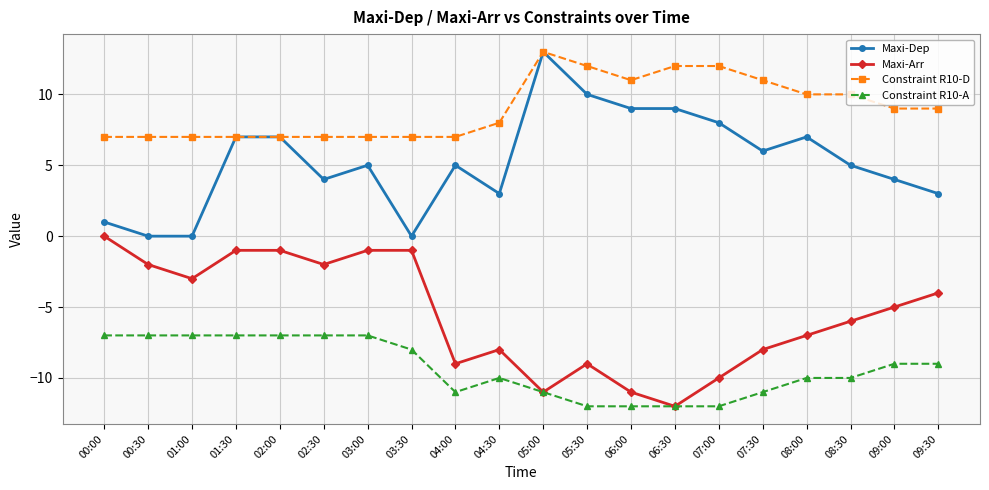

Rank the series by their average value, from highest to lowest.

Constraint R10-D, Maxi-Dep, Maxi-Arr, Constraint R10-A